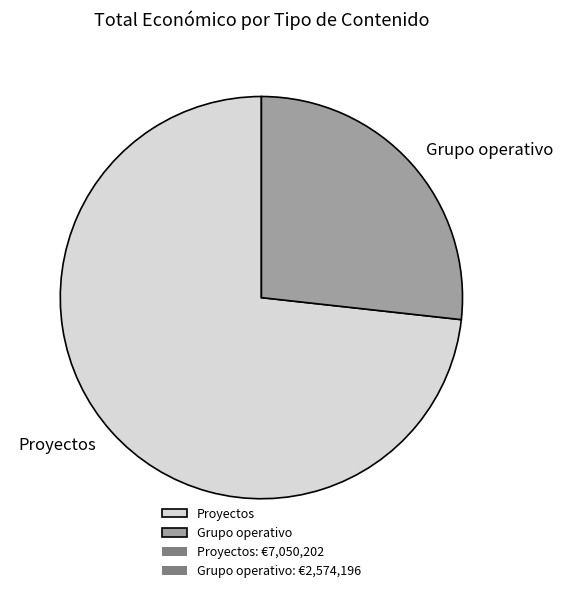

The Proyectos slice represents 64% of the pie. True or false?

False